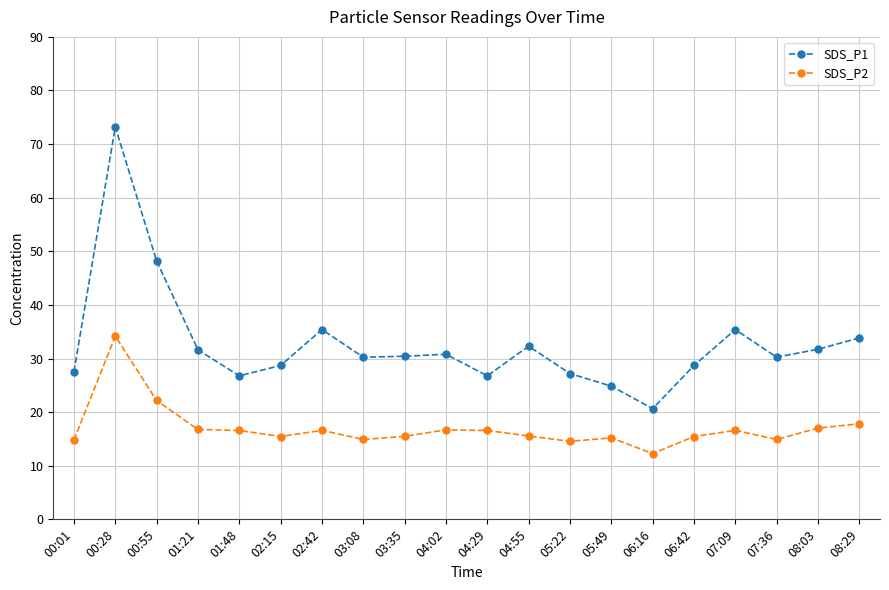

What is the greatest value displayed?

73.2